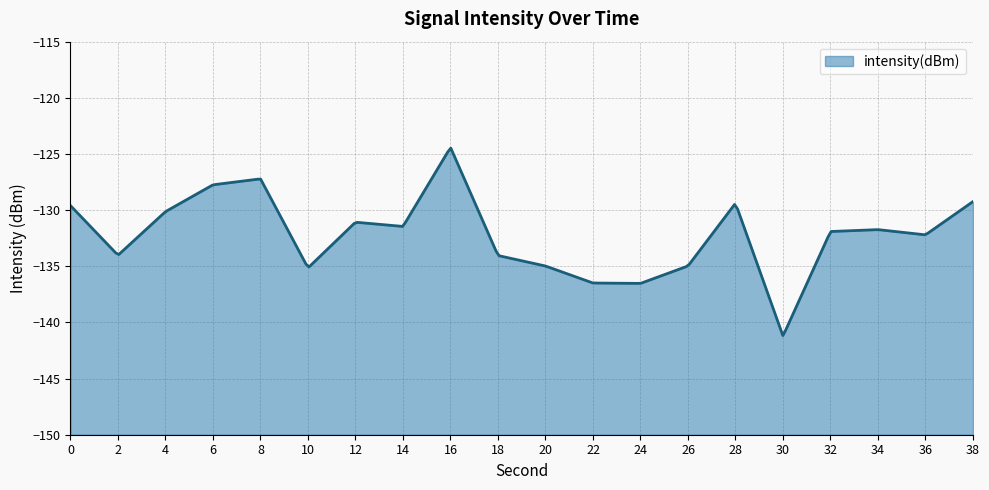

Count the number of data series in this chart.

1